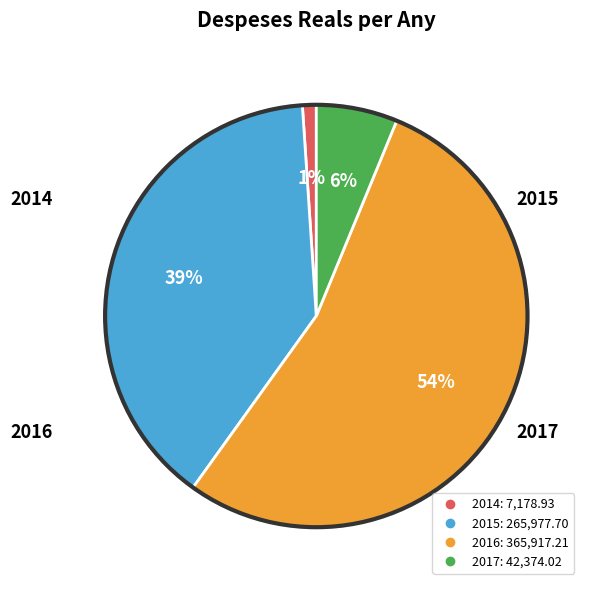

What is the ratio of the value at 2017 to the value at 2015?

0.2